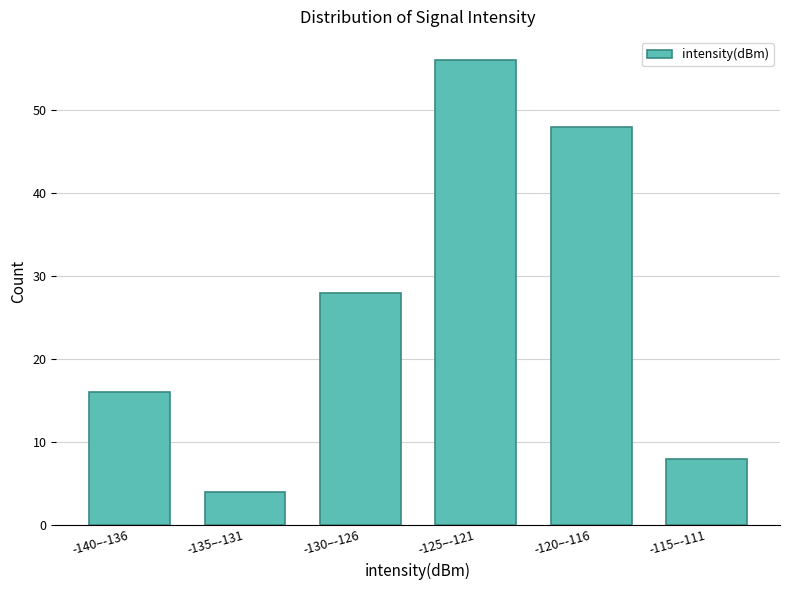

Reading left to right, list all the values displayed in this chart.

-140–-136=16	-135–-131=4	-130–-126=28	-125–-121=56	-120–-116=48	-115–-111=8